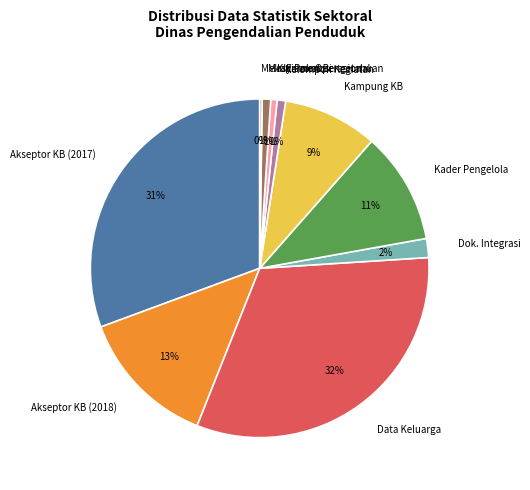

To the nearest percent, what is the difference between the largest and smallest slice percentages?

32%